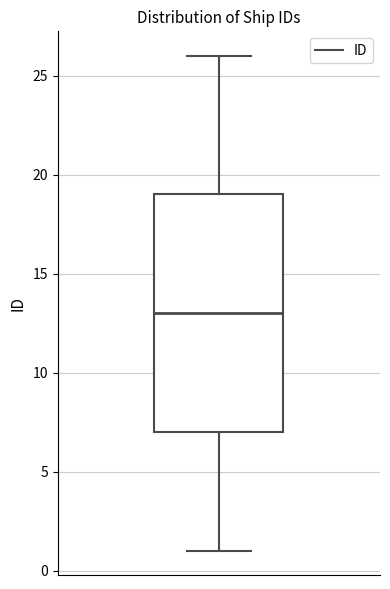

Where does the median line of the box sit on the y-axis? The values are not printed on the chart, so give them approximately, as read against the axis.

13